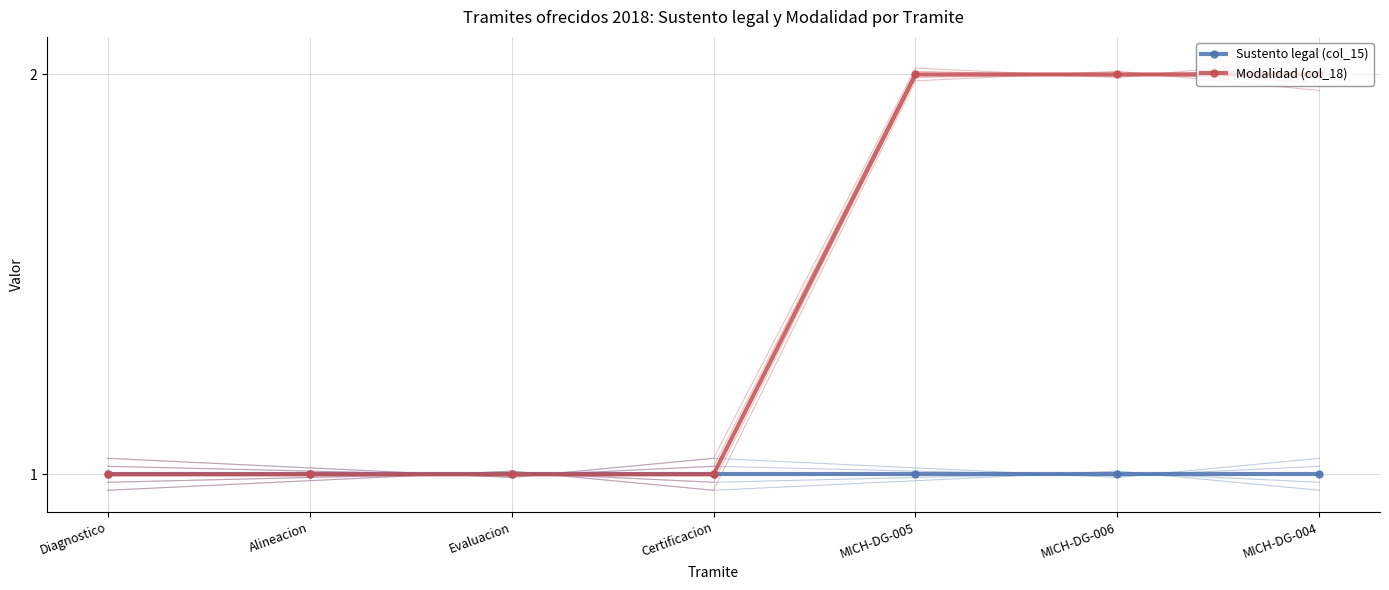

What is the minimum value shown in the chart?

1